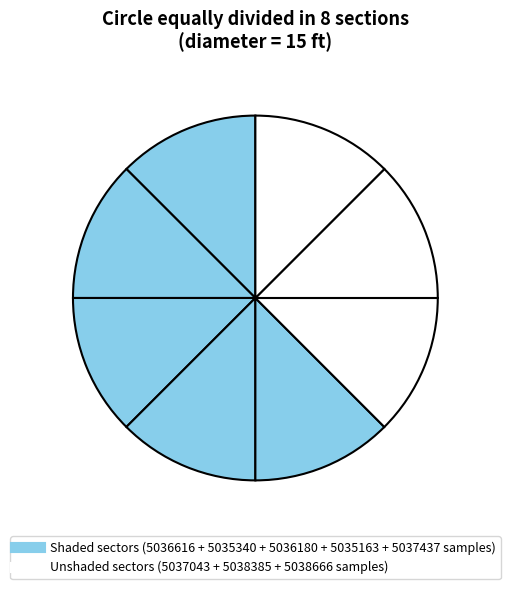

Is there a majority slice in this chart?

No